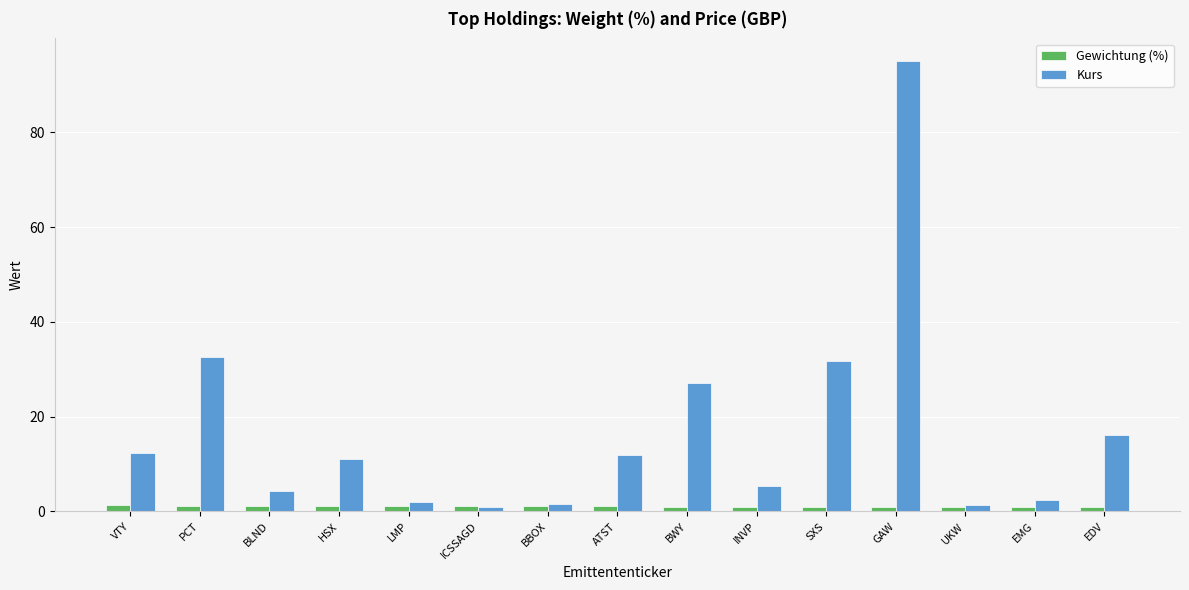

True or false: Kurs has a value of 3.8 at EDV.

False